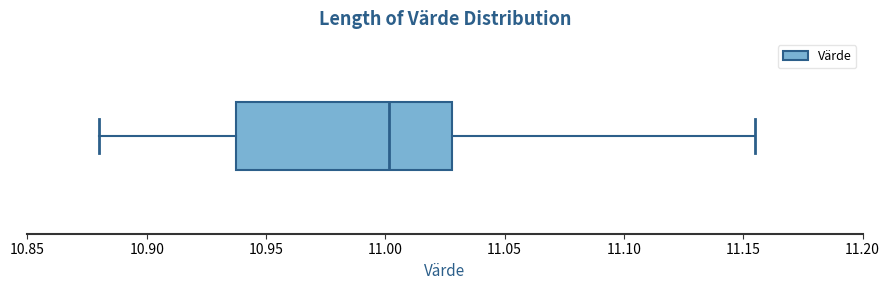

Read this box plot against the x-axis: the position of the median line, the range covered by the box, and the ends of both whiskers. The values are not printed on the chart, so give them approximately, as read against the axis.

median 11.000, box 10.940 to 11.030, whiskers 10.880 to 11.155